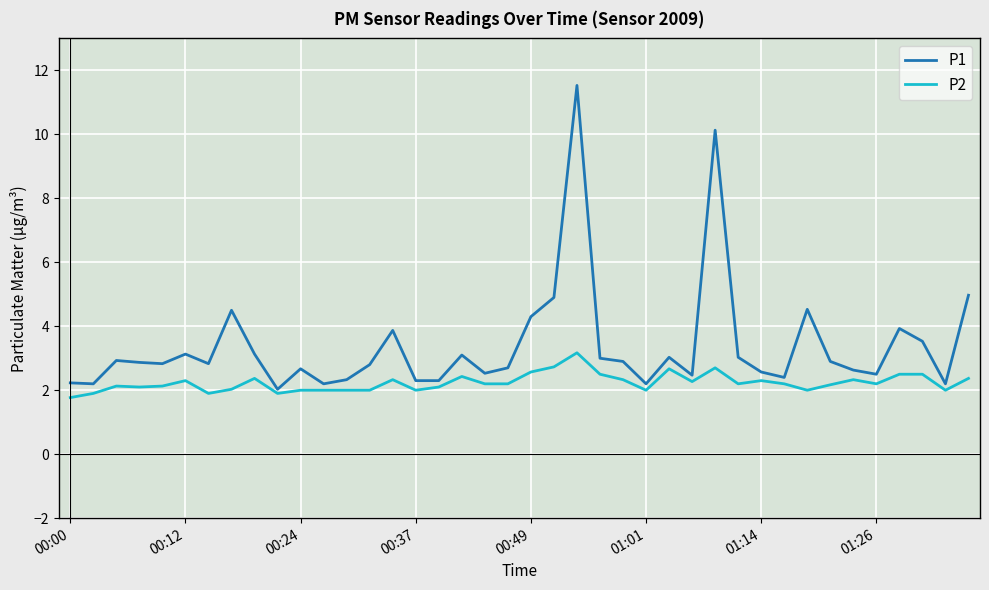

List the series in order of their peak value, lowest first.

P2, P1